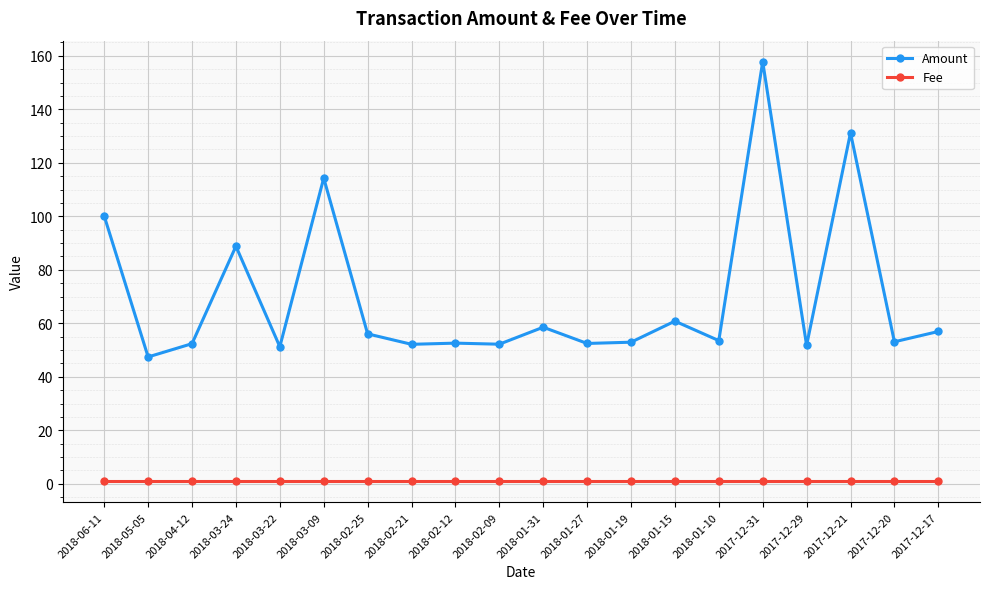

What value does the Fee series have at 2017-12-29?

1.0